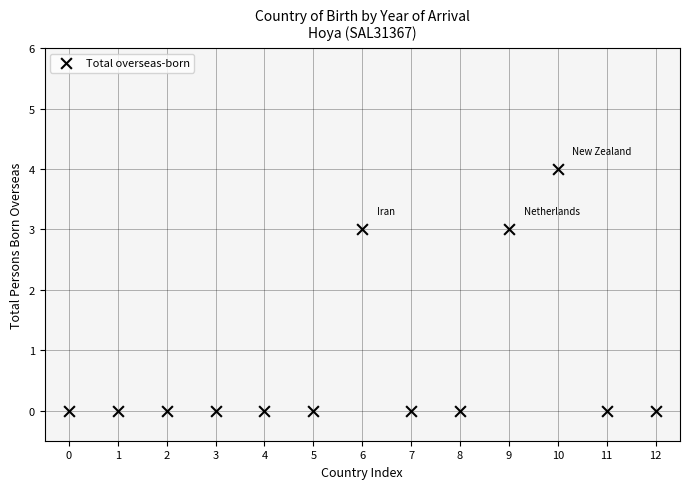

What is the range of Y values (max minus min)?

4